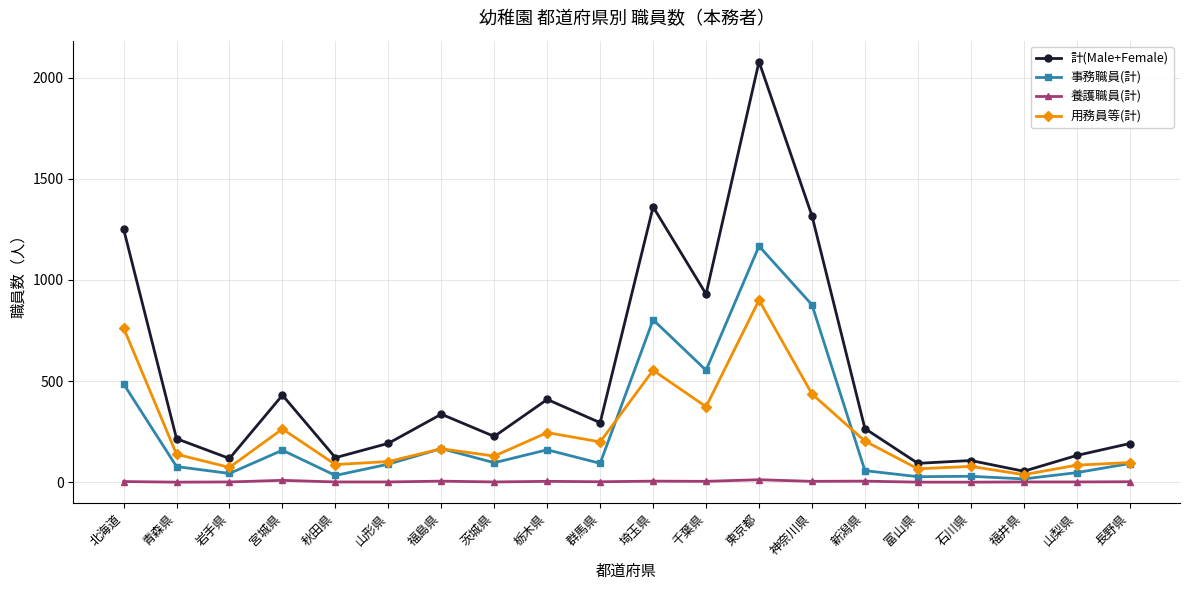

What is the label of the 11th point from the left?

埼玉県